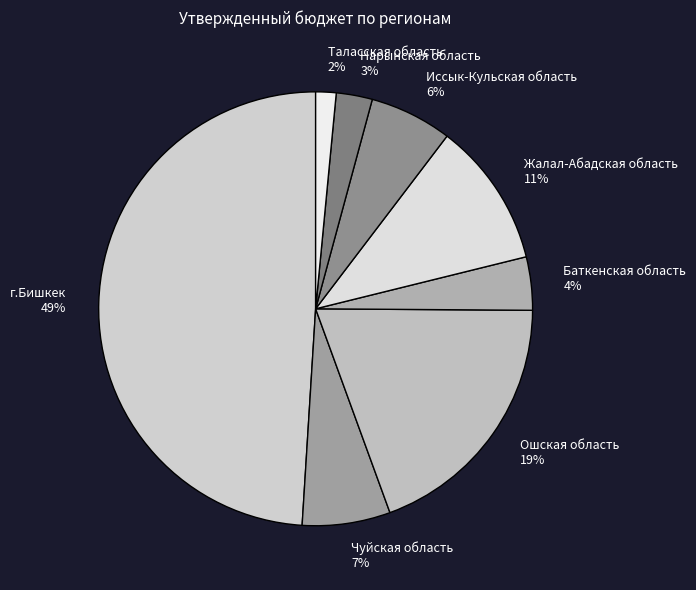

Which slice is the largest?

г.Бишкек